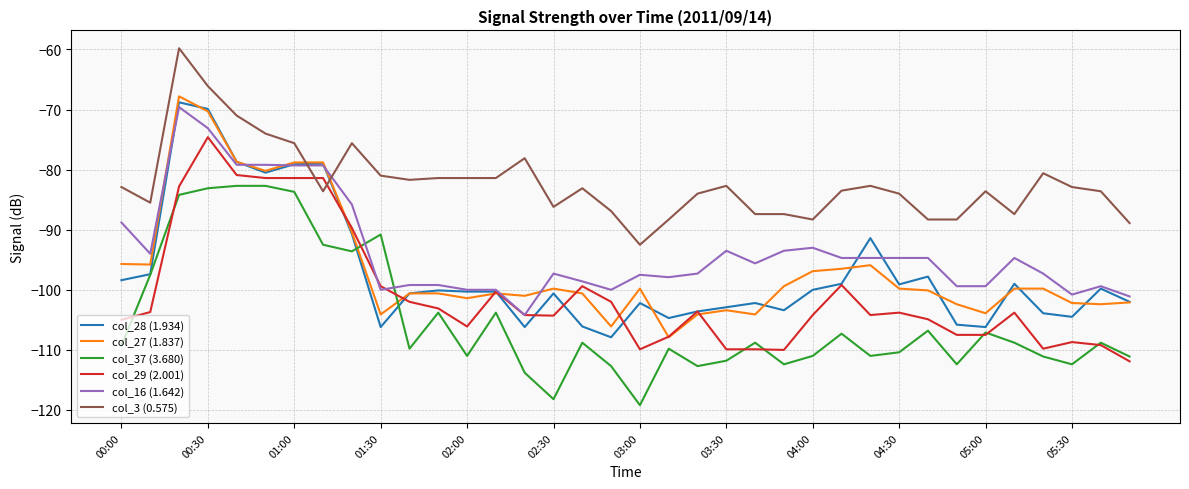

What is the lowest value of the col_27 (1.837) series?

-107.9